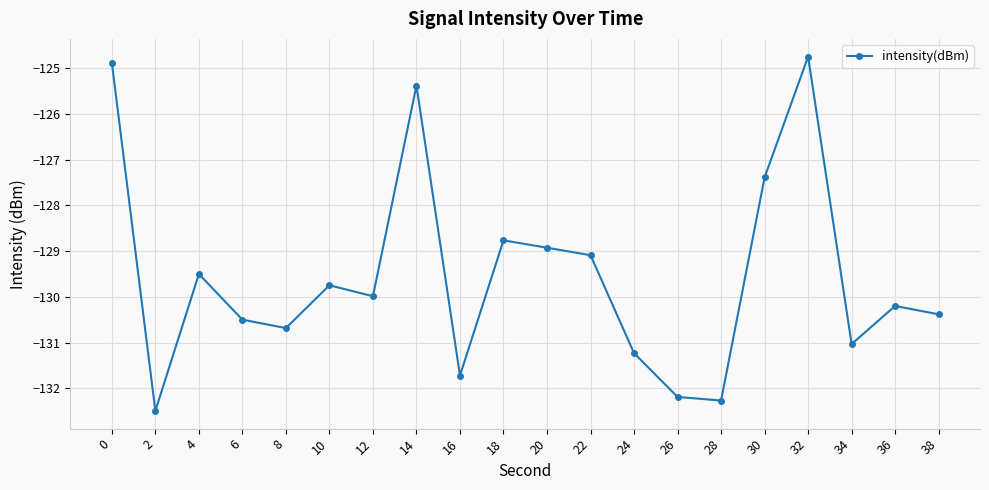

Where is the first local maximum?

4